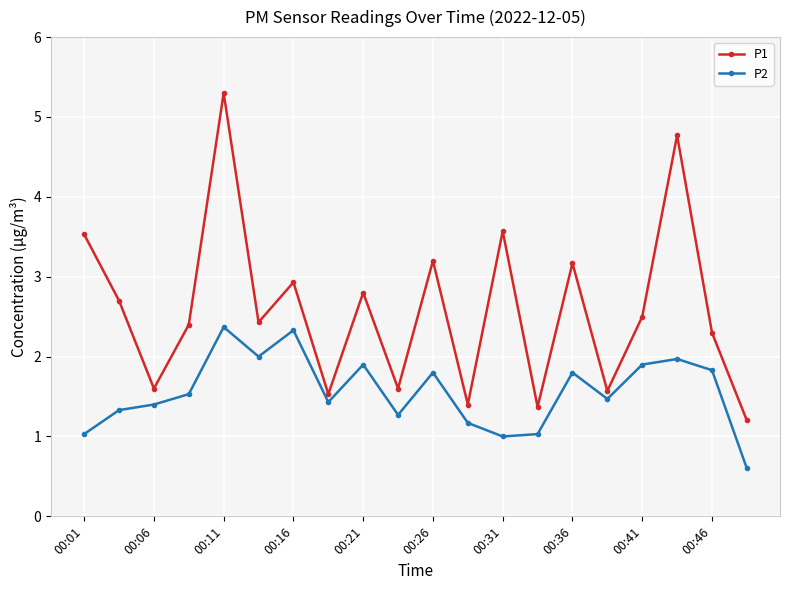

True or false: P2 has more than 2 points higher than both neighbors.

True